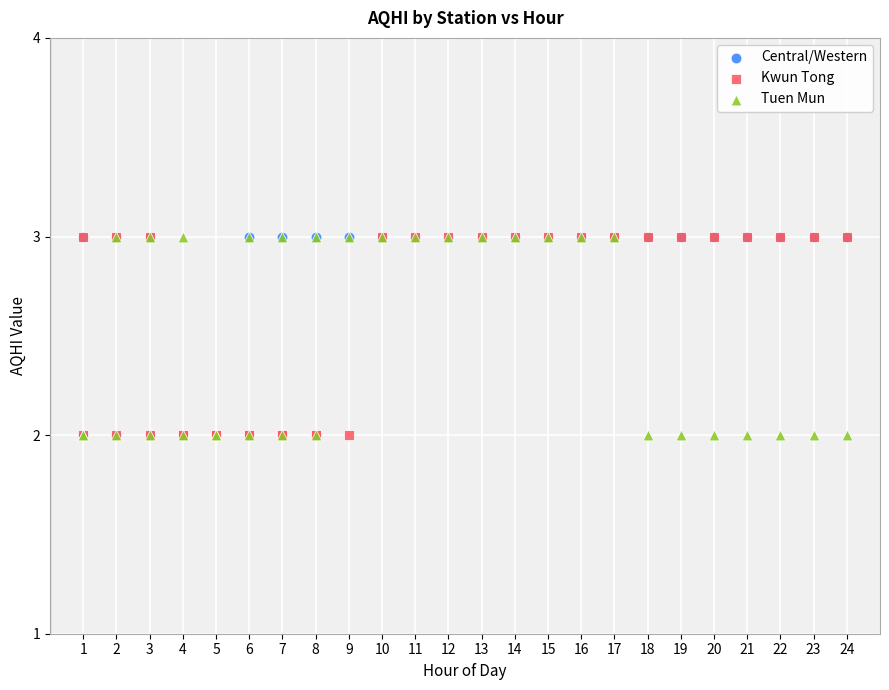

What are all the series names shown in the legend?

Central/Western, Kwun Tong, Tuen Mun